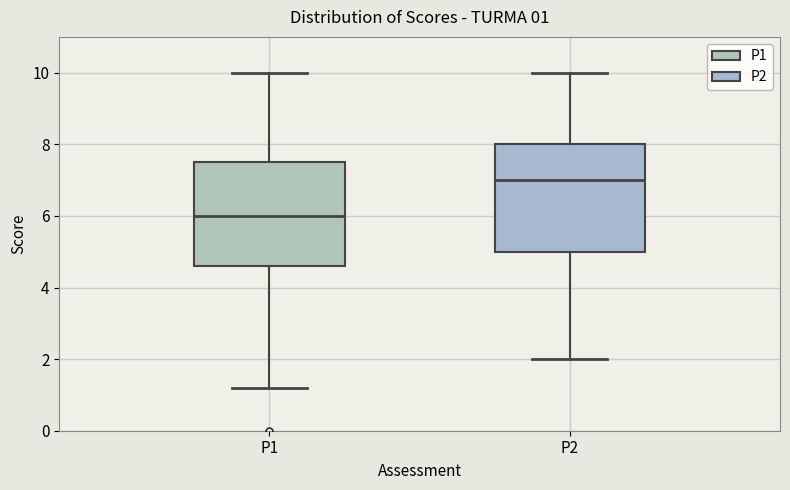

Which box's median line is the highest?

P2